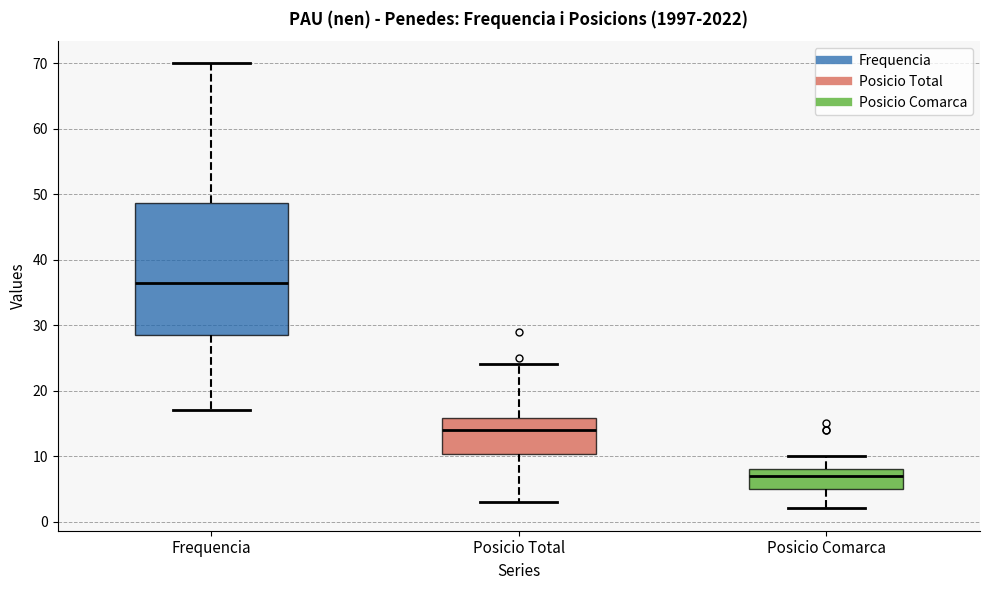

Which box's median line is the highest?

Frequencia